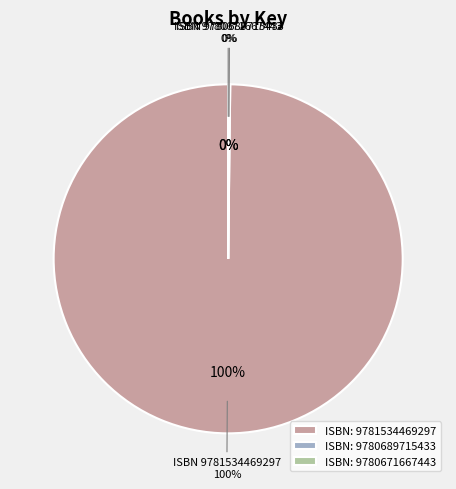

Which slice is the largest?

9781534469297